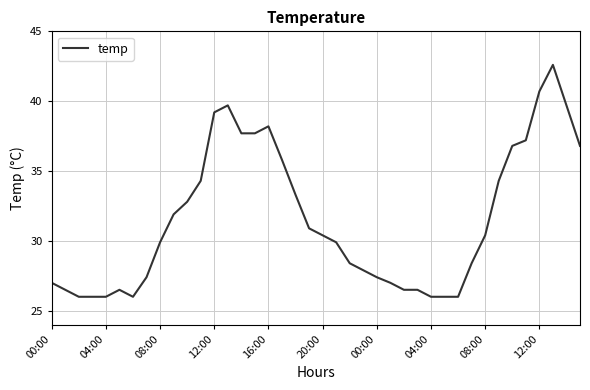

What is the difference between the maximum and minimum values?

16.6